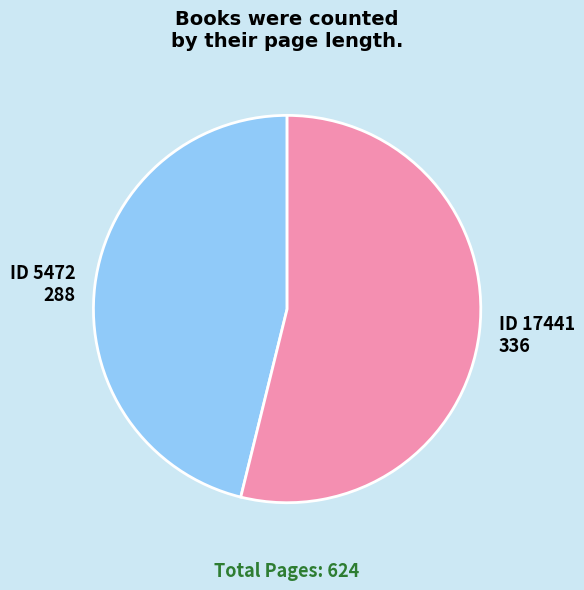

Is there any slice that represents more than half of the pie?

Yes